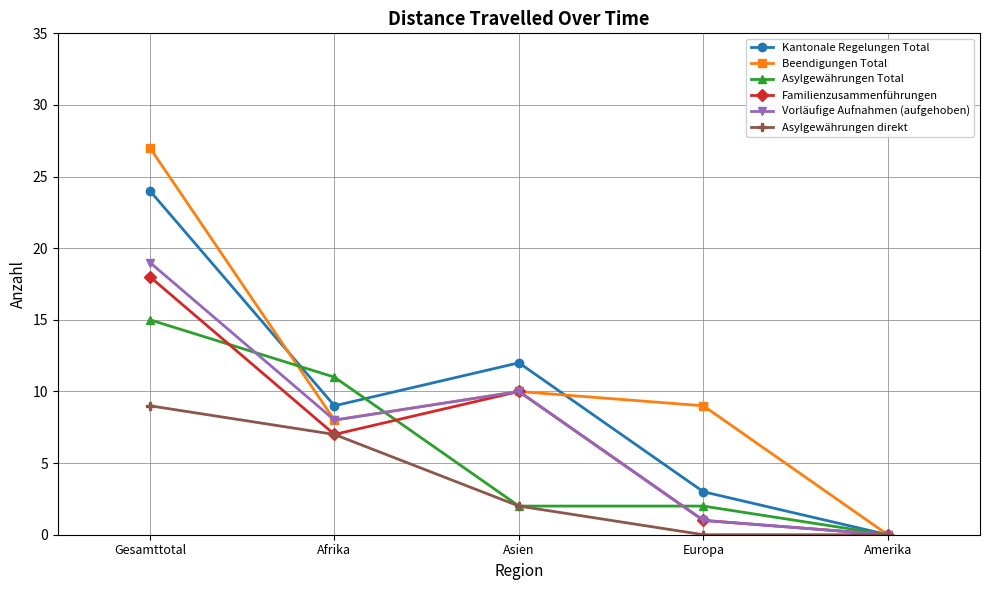

What are all the series names shown in the legend?

Kantonale Regelungen Total, Beendigungen Total, Asylgewährungen Total, Familienzusammenführungen, Vorläufige Aufnahmen (aufgehoben), Asylgewährungen direkt